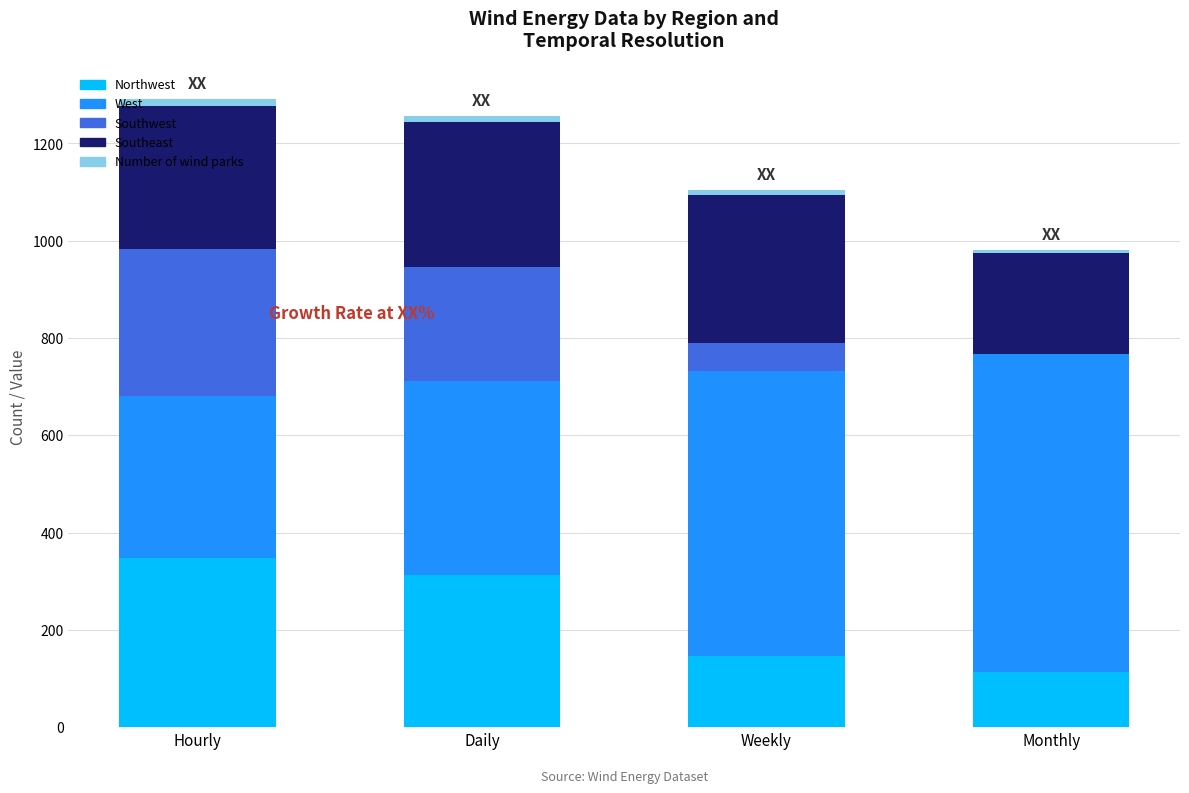

True or false: Northwest has a value of 68 at Weekly.

False